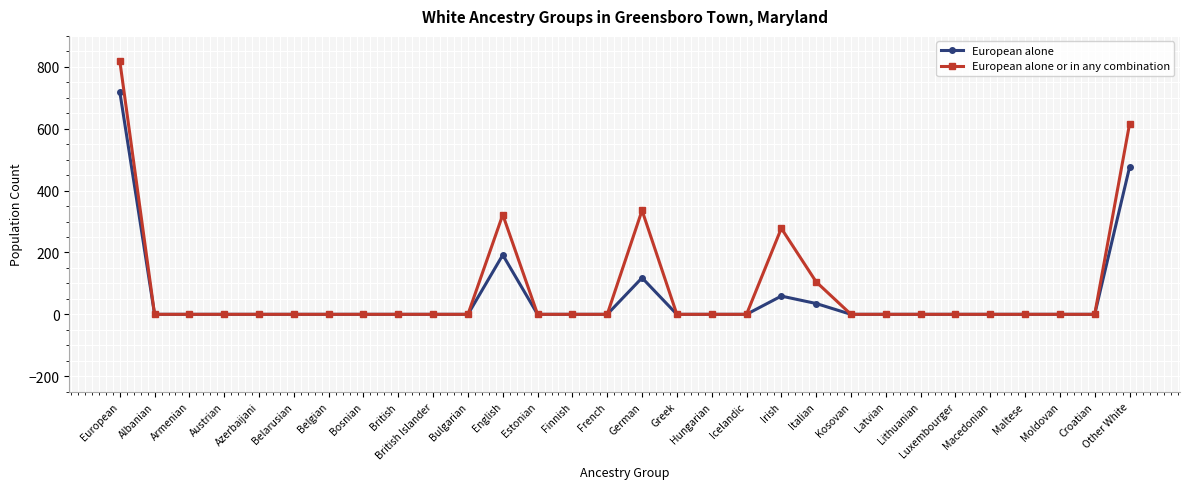

Which series changed the most between Albanian and English?

European alone or in any combination